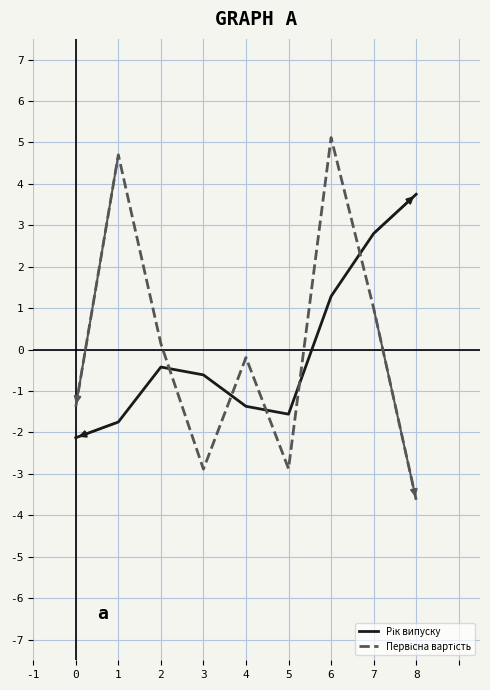

Count the number of categories in the chart.

9